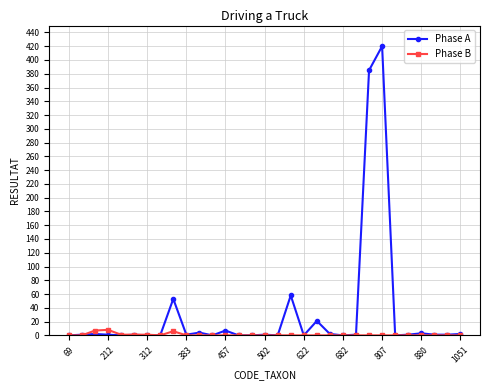

What are all the series names shown in the legend?

Phase A, Phase B